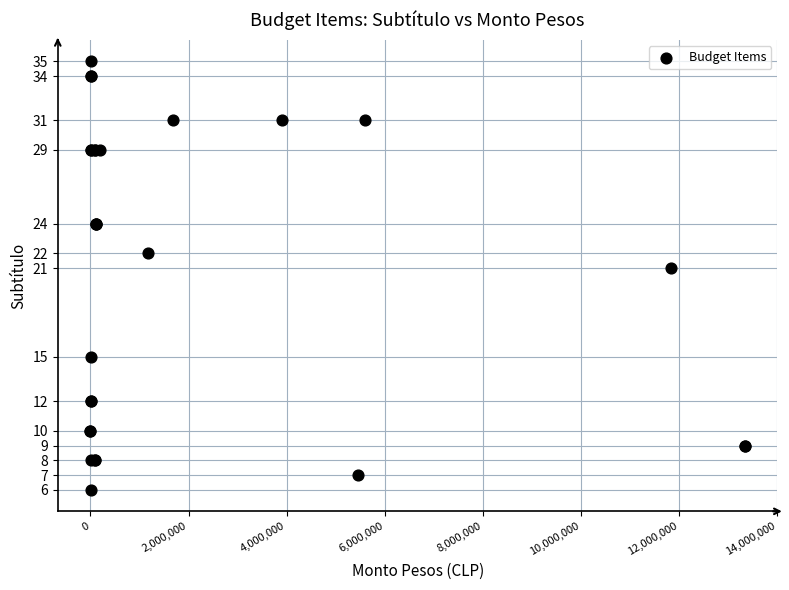

What Y value in the scatter plot is closest to 20?

21